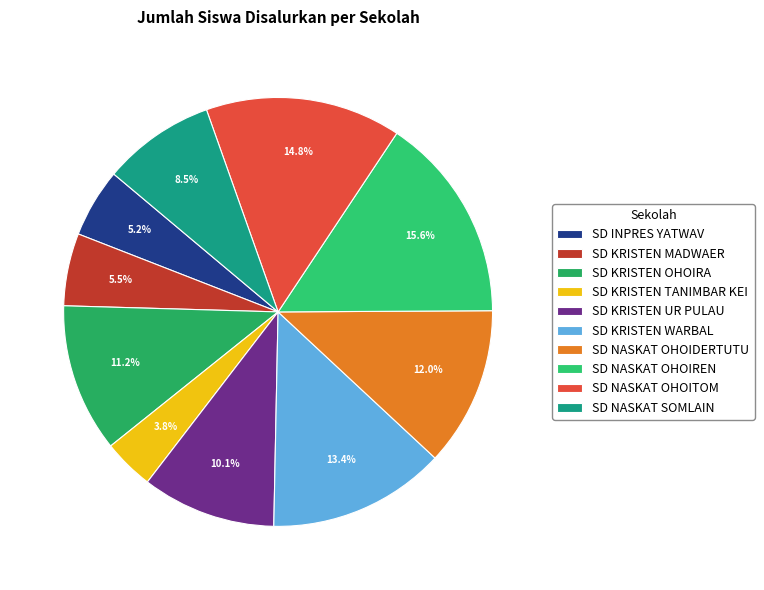

To the nearest percent, what is the average slice percentage?

10%